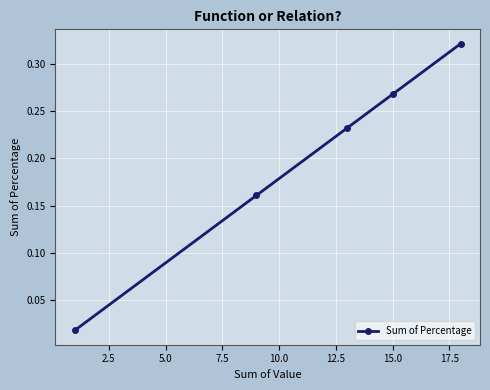

True or false: the data has more than 2 interior local peaks.

False